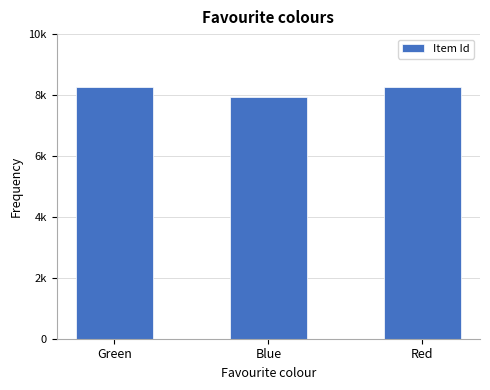

What is the label of the 1st bar from the left?

Green